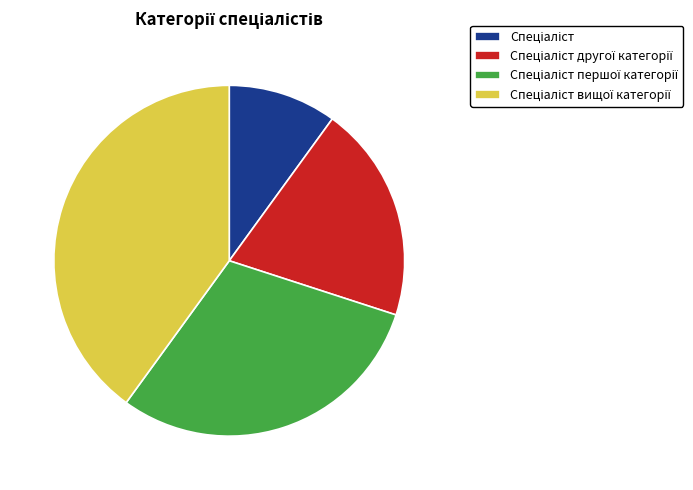

Is there a majority slice in this chart?

No